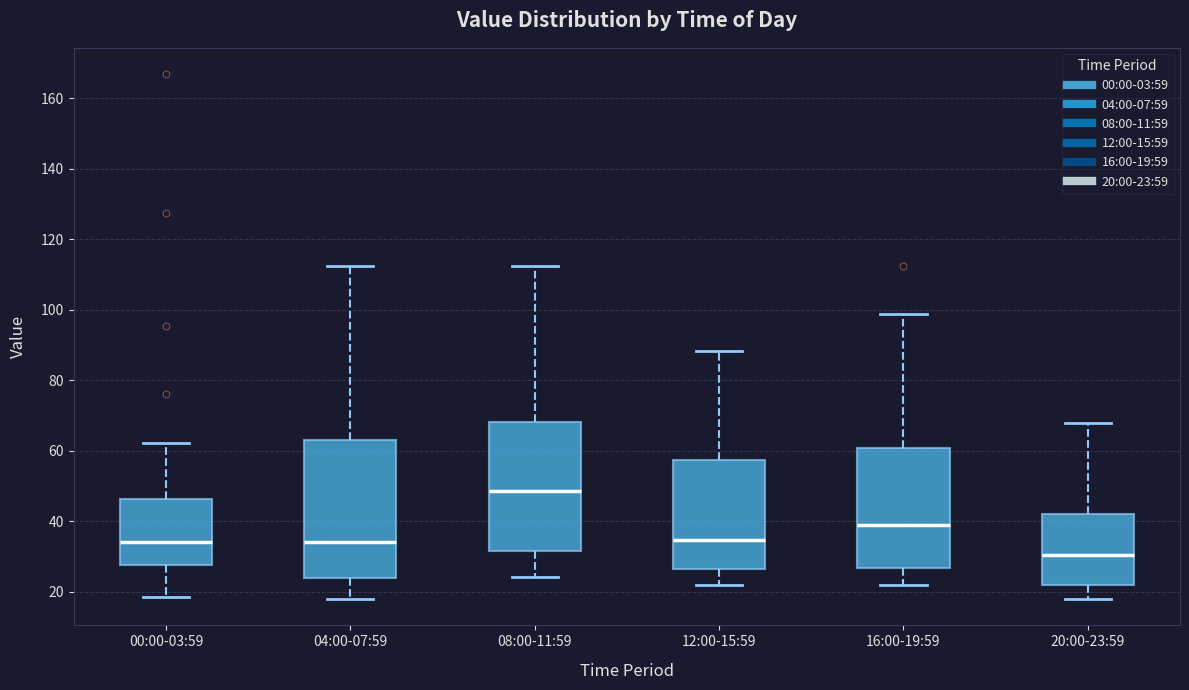

Which box has the lowest median line?

20:00-23:59